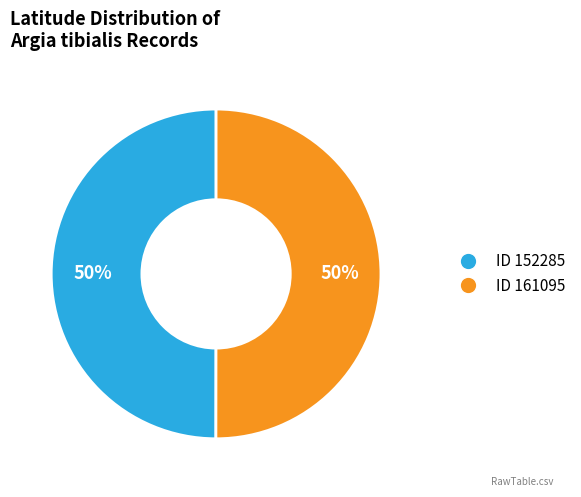

To the nearest percent, what is the average slice percentage?

50%